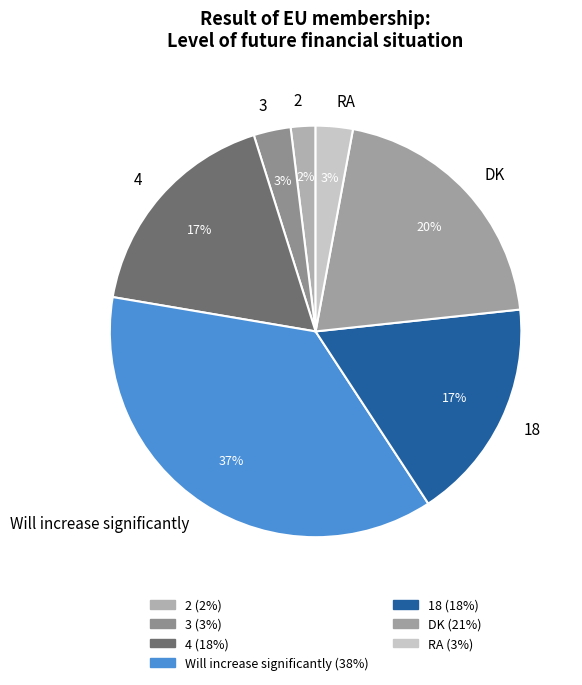

What is the smallest slice in the pie chart?

2